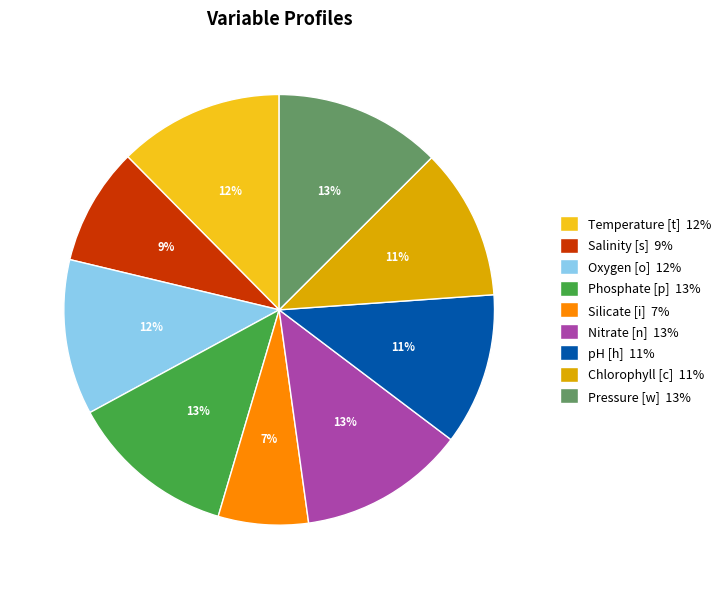

What is the smallest slice in the pie chart?

Silicate [i]